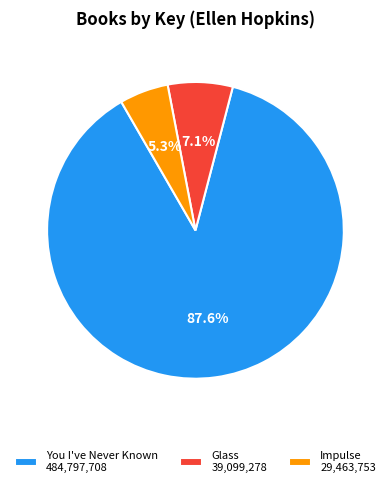

What percentage is the Impulse slice, to the nearest percent?

5%